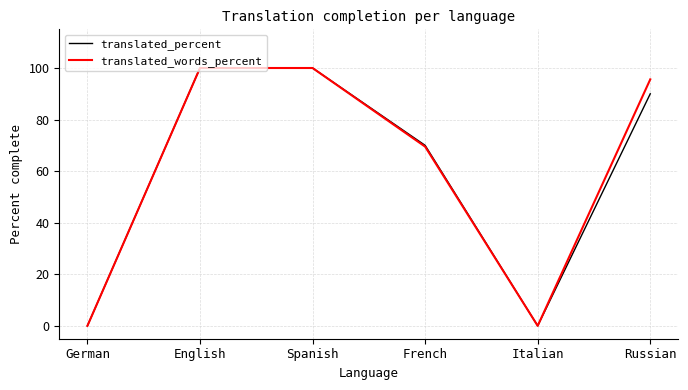

What is the maximum value for translated_percent?

100.0